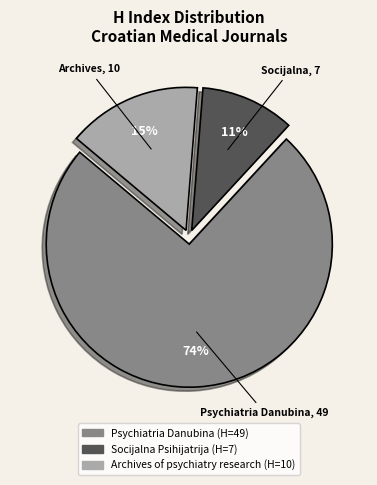

Combined, do Archives of psychiatry research and Socijalna Psihijatrija account for over 50%?

No